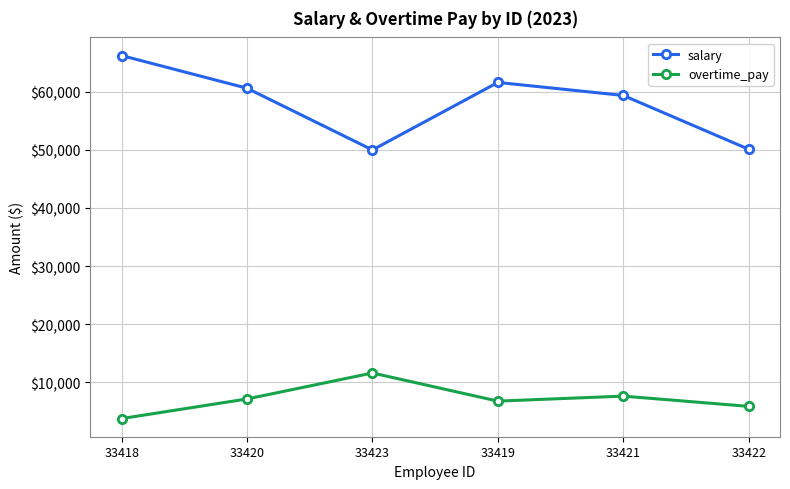

Rank the series by their maximum value, from highest to lowest.

salary, overtime_pay